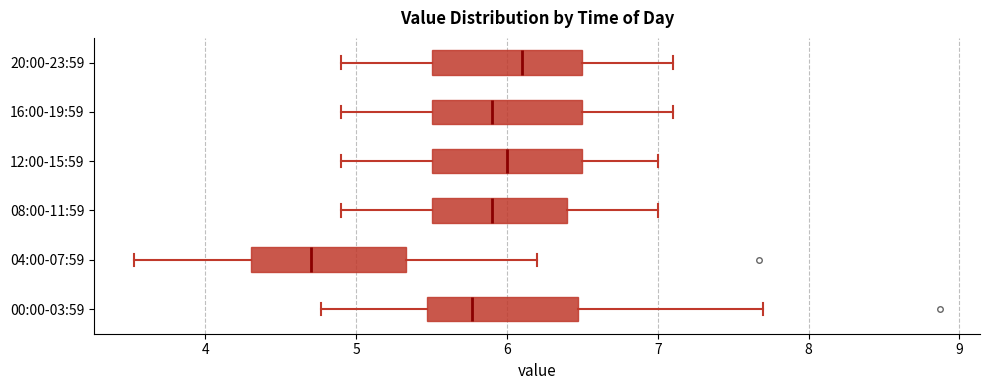

Reading bottom to top, transcribe this box plot: for each box, give where its median line is, the range the box spans, and where its two whiskers end, as read against the x-axis. The values are not printed on the chart, so give them approximately, as read against the axis.

00:00-03:59: median 5.8, box 5.5 to 6.5, whiskers 4.8 to 7.7
04:00-07:59: median 4.7, box 4.3 to 5.3, whiskers 3.5 to 6.2
08:00-11:59: median 5.9, box 5.5 to 6.4, whiskers 4.9 to 7.0
12:00-15:59: median 6.0, box 5.5 to 6.5, whiskers 4.9 to 7.0
16:00-19:59: median 5.9, box 5.5 to 6.5, whiskers 4.9 to 7.1
20:00-23:59: median 6.1, box 5.5 to 6.5, whiskers 4.9 to 7.1